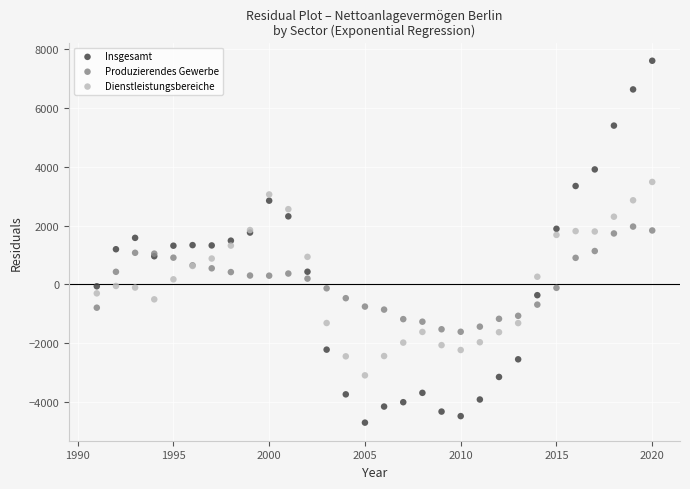

Which series has the widest spread of Y values?

Insgesamt